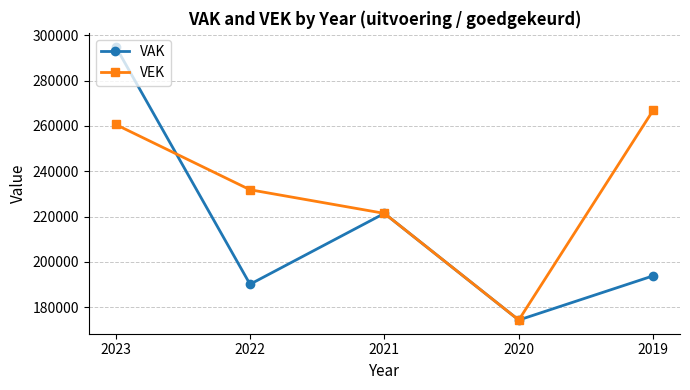

What is the total value across all series at 2020?

348586